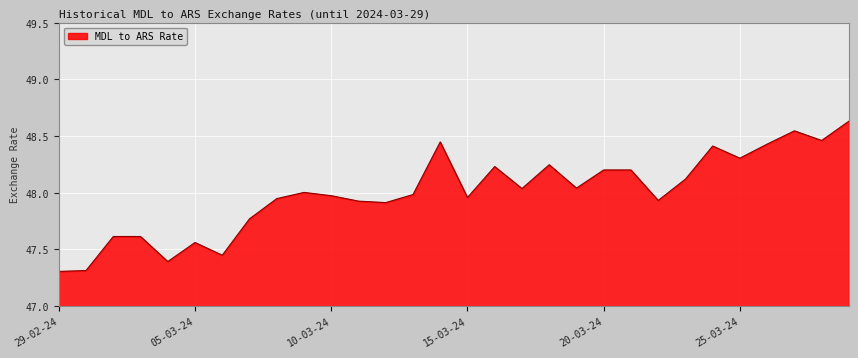

What is the smallest value displayed?

47.3